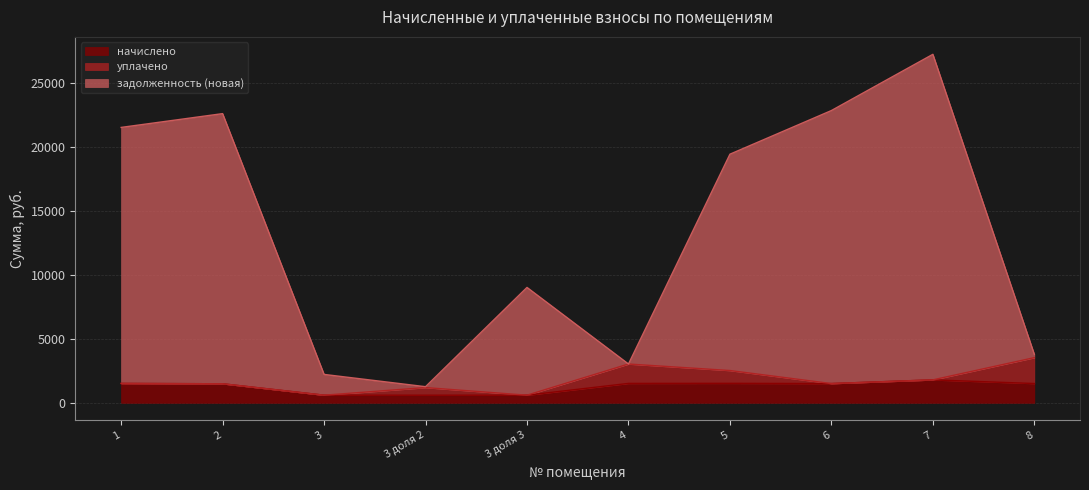

At how many categories does at least one series exceed 12657?

5